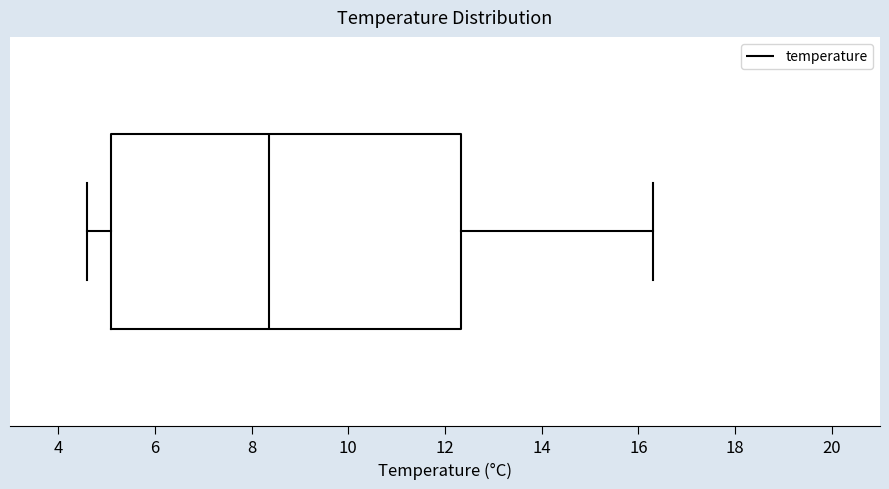

Where does the median line of the box sit on the x-axis? The values are not printed on the chart, so give them approximately, as read against the axis.

8.4